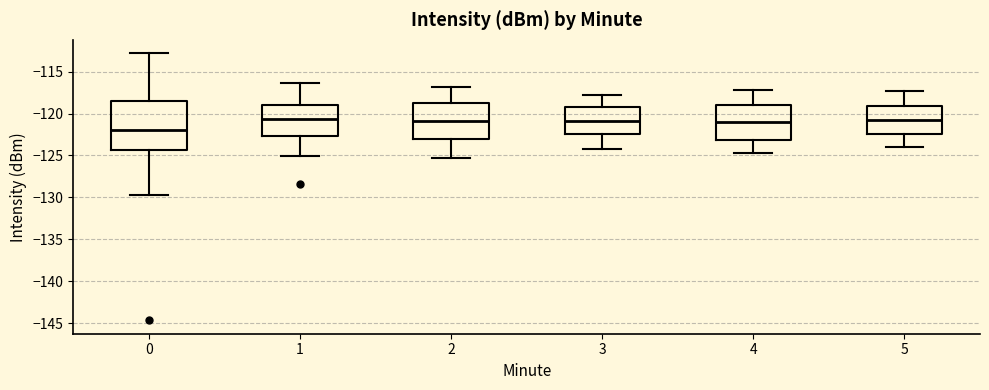

Where is the lower edge of the box at x = 3 on the y-axis? The values are not printed on the chart, so give them approximately, as read against the axis.

-122.5